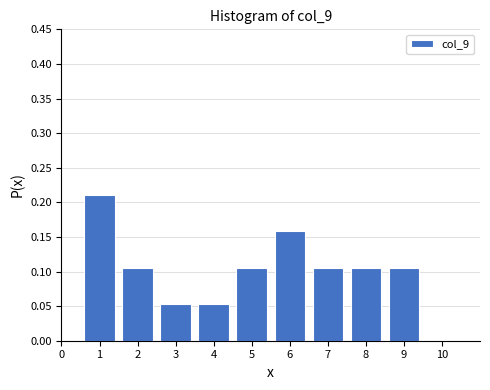

Reading left to right, transcribe this chart: for each bar, give the range it covers on the x-axis and its height. The values are not printed on the chart, so give them approximately, as read against the axis.

0.5 to 1.5: 0.210
1.5 to 2.5: 0.105
2.5 to 3.5: 0.055
3.5 to 4.5: 0.055
4.5 to 5.5: 0.105
5.5 to 6.5: 0.160
6.5 to 7.5: 0.105
7.5 to 8.5: 0.105
8.5 to 9.5: 0.105
9.5 to 10.5: 0